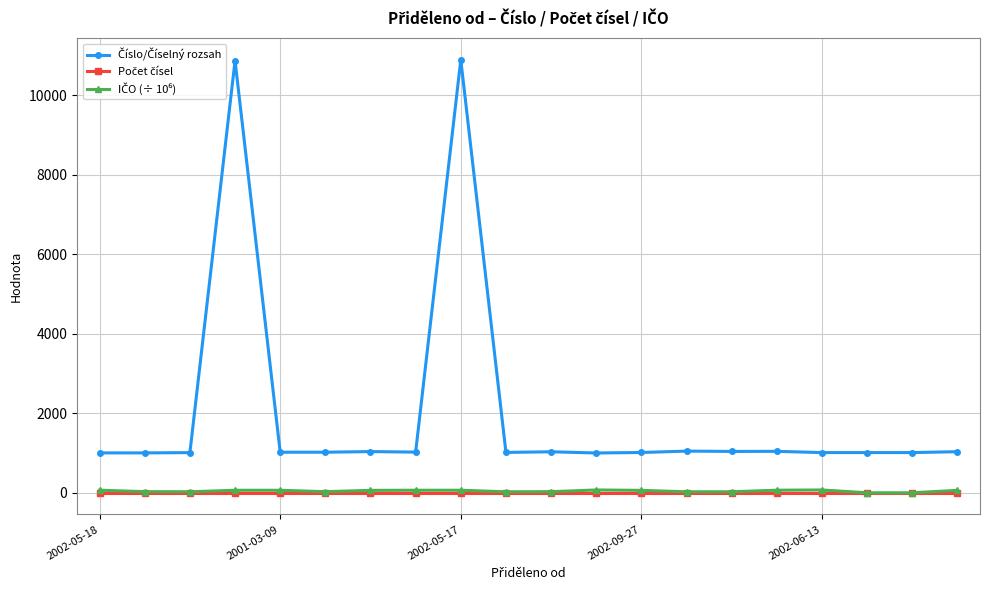

What is the maximum value shown in the chart?

10888.0